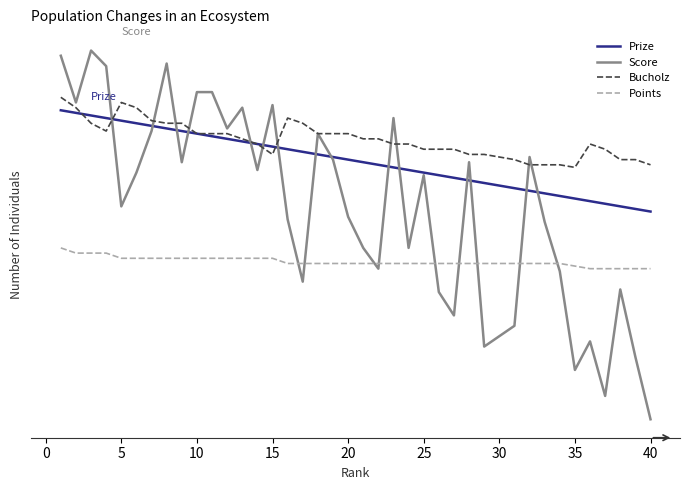

At which label is Score closest to 19?

20